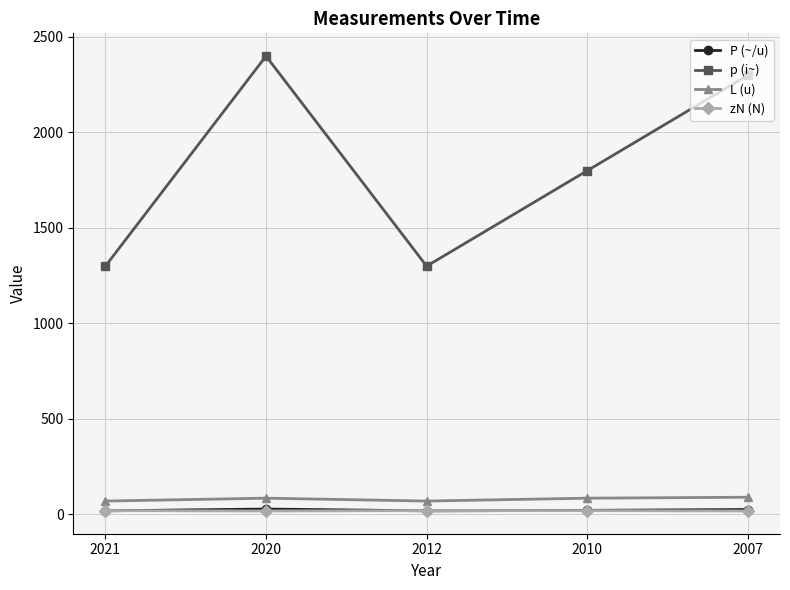

True or false: p (i~) has a value of 1300.0 at 2012.

True